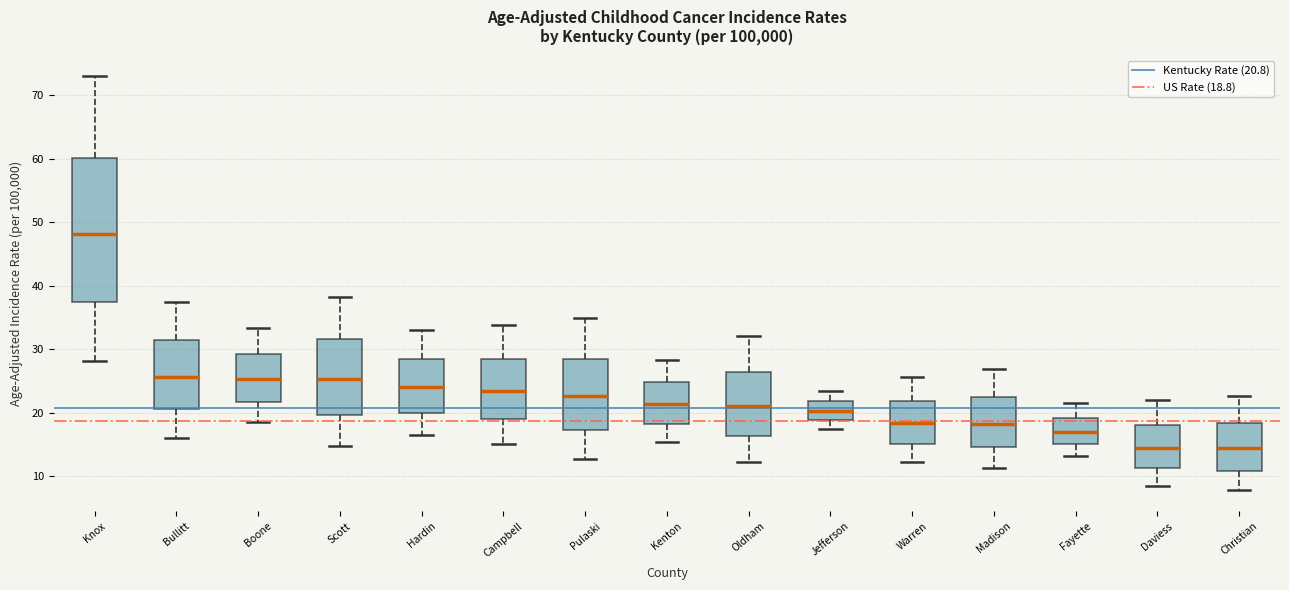

Reading left to right, read every box against the y-axis: the position of its median line, the range the box covers, and the ends of its whiskers. The values are not printed on the chart, so give them approximately, as read against the axis.

Knox: median 48, box 38 to 60, whiskers 28 to 73
Bullitt: median 26, box 21 to 31, whiskers 16 to 38
Boone: median 25, box 22 to 29, whiskers 19 to 33
Scott: median 25, box 20 to 32, whiskers 15 to 38
Hardin: median 24, box 20 to 28, whiskers 17 to 33
Campbell: median 24, box 19 to 29, whiskers 15 to 34
Pulaski: median 23, box 17 to 29, whiskers 13 to 35
Kenton: median 21, box 18 to 25, whiskers 15 to 28
Oldham: median 21, box 16 to 26, whiskers 12 to 32
Jefferson: median 20, box 19 to 22, whiskers 18 to 23
Warren: median 18, box 15 to 22, whiskers 12 to 26
Madison: median 18, box 15 to 22, whiskers 11 to 27
Fayette: median 17, box 15 to 19, whiskers 13 to 22
Daviess: median 15, box 11 to 18, whiskers 9 to 22
Christian: median 14, box 11 to 18, whiskers 8 to 23